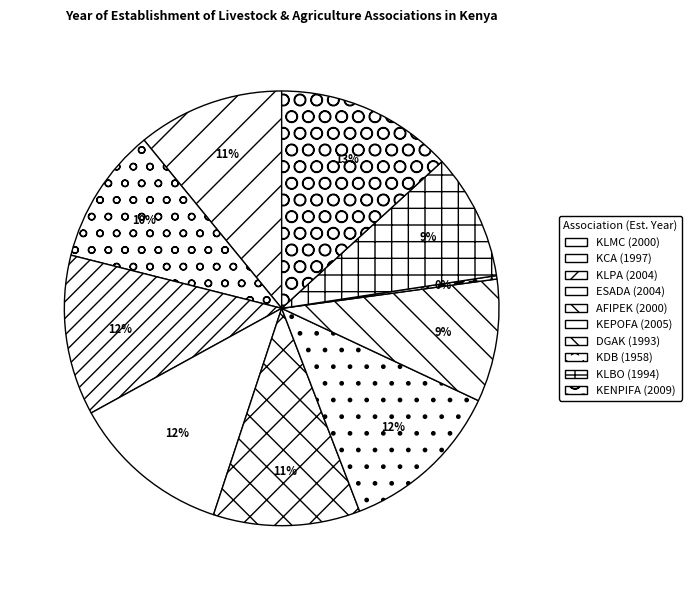

Approximately how many times larger is the value at AFIPEK (2000) compared to ESADA (2004)?

0.9